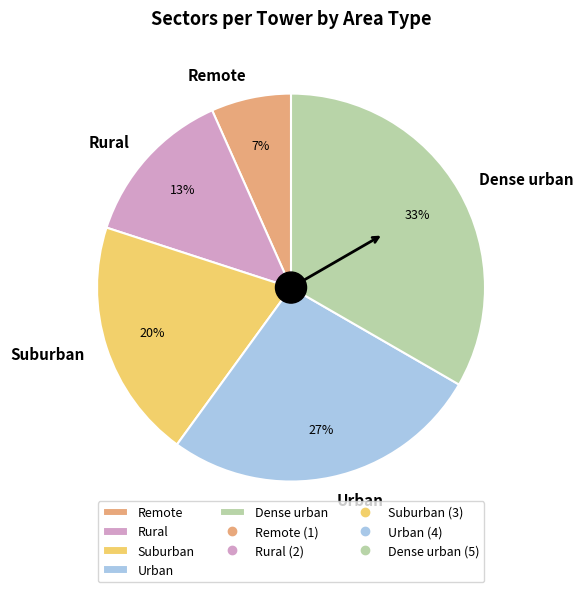

Which category has the biggest portion of the pie?

Dense urban